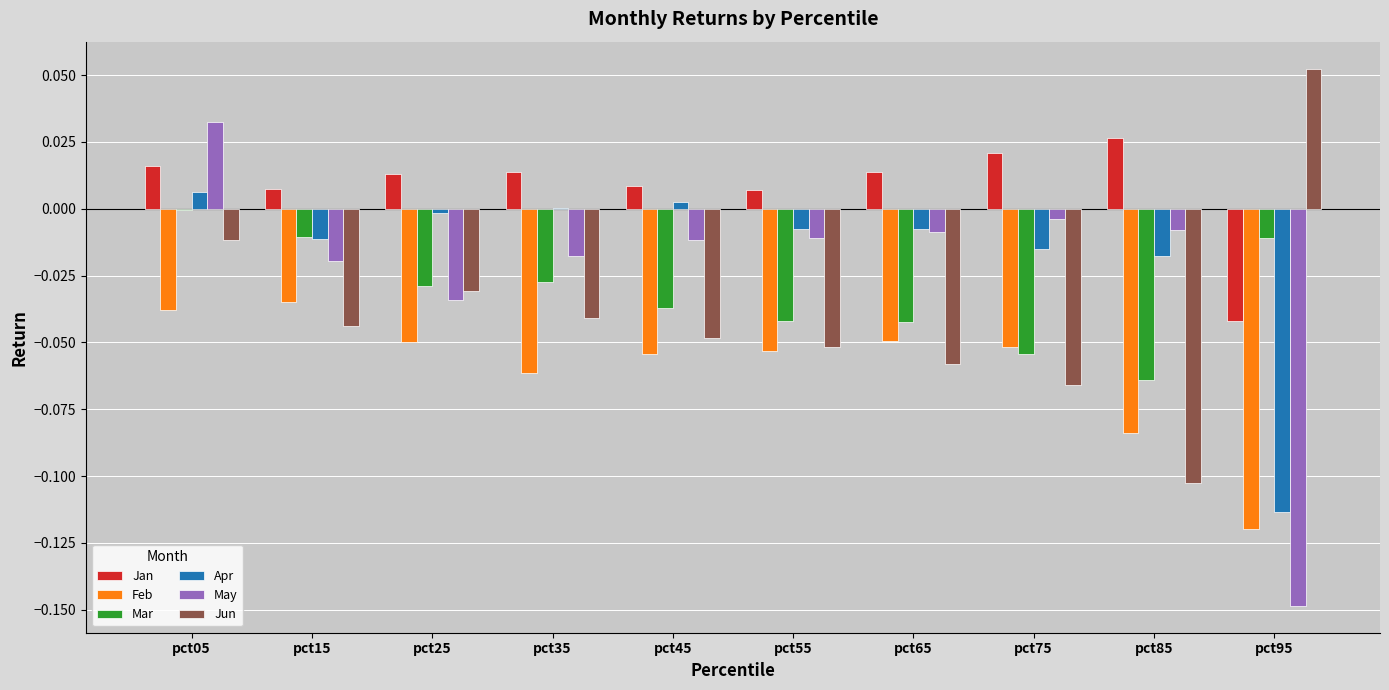

What is the sum of all Apr values?

-0.2